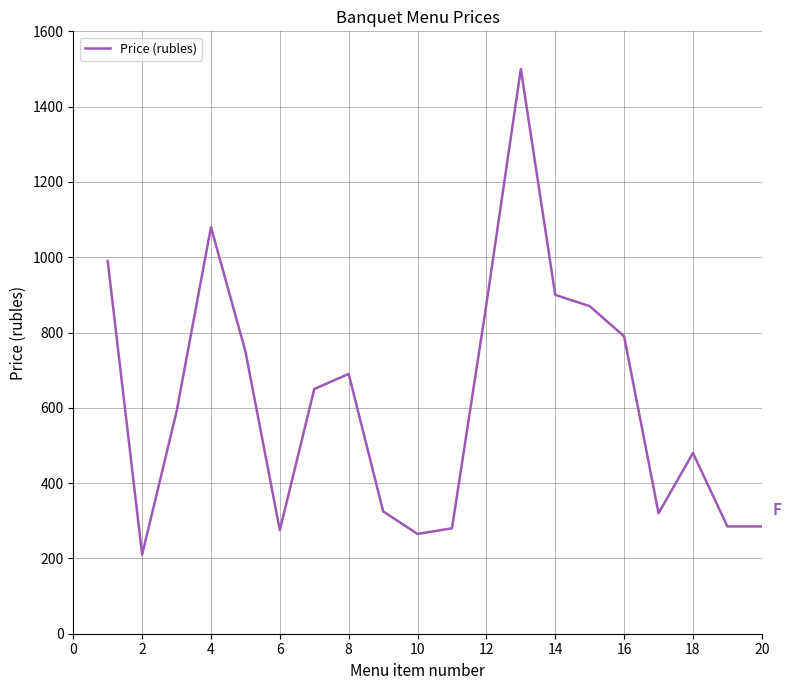

What is the smallest value displayed?

210